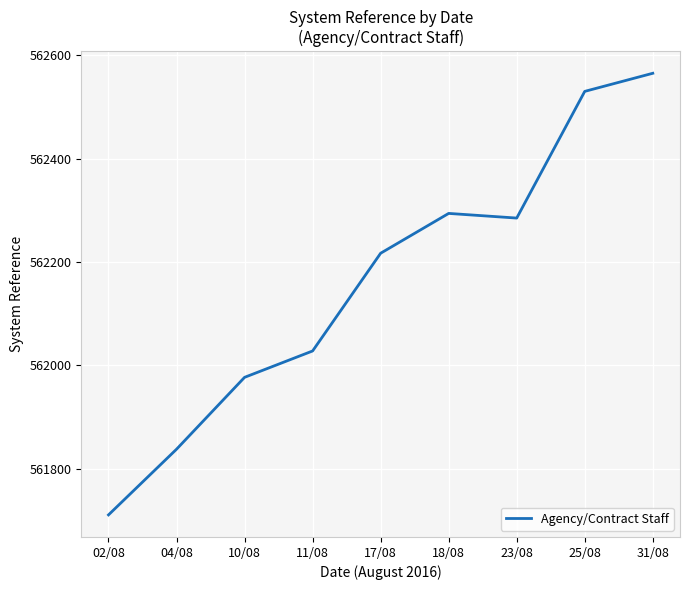

How many lines are shown in the chart?

1